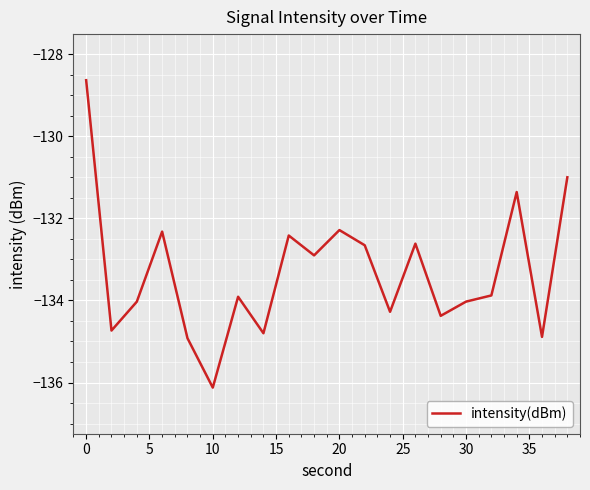

What is the average value?

-133.3